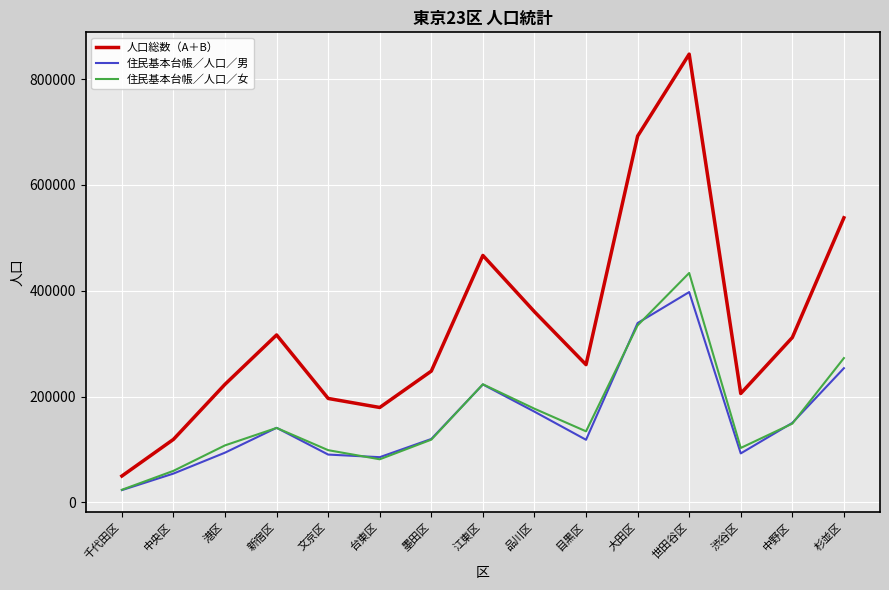

At which category is the sum across all series the highest?

世田谷区